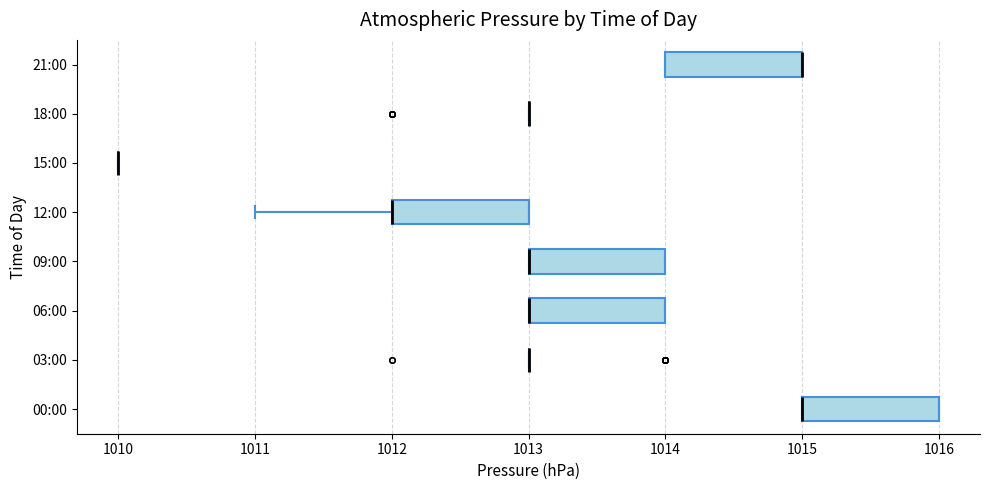

Reading bottom to top, read every box against the x-axis: the position of its median line, the range the box covers, and the ends of its whiskers. The values are not printed on the chart, so give them approximately, as read against the axis.

00:00: median 1015 (drawn on the box's left edge), box 1015 to 1016, whiskers 1015 to 1016
03:00: box collapsed to a line at 1013, whiskers 1013 to 1013
06:00: median 1013 (drawn on the box's left edge), box 1013 to 1014, whiskers 1013 to 1014
09:00: median 1013 (drawn on the box's left edge), box 1013 to 1014, whiskers 1013 to 1014
12:00: median 1012 (drawn on the box's left edge), box 1012 to 1013, whiskers 1011 to 1013
15:00: box collapsed to a line at 1010, whiskers 1010 to 1010
18:00: box collapsed to a line at 1013, whiskers 1013 to 1013
21:00: median 1015 (drawn on the box's right edge), box 1014 to 1015, whiskers 1014 to 1015